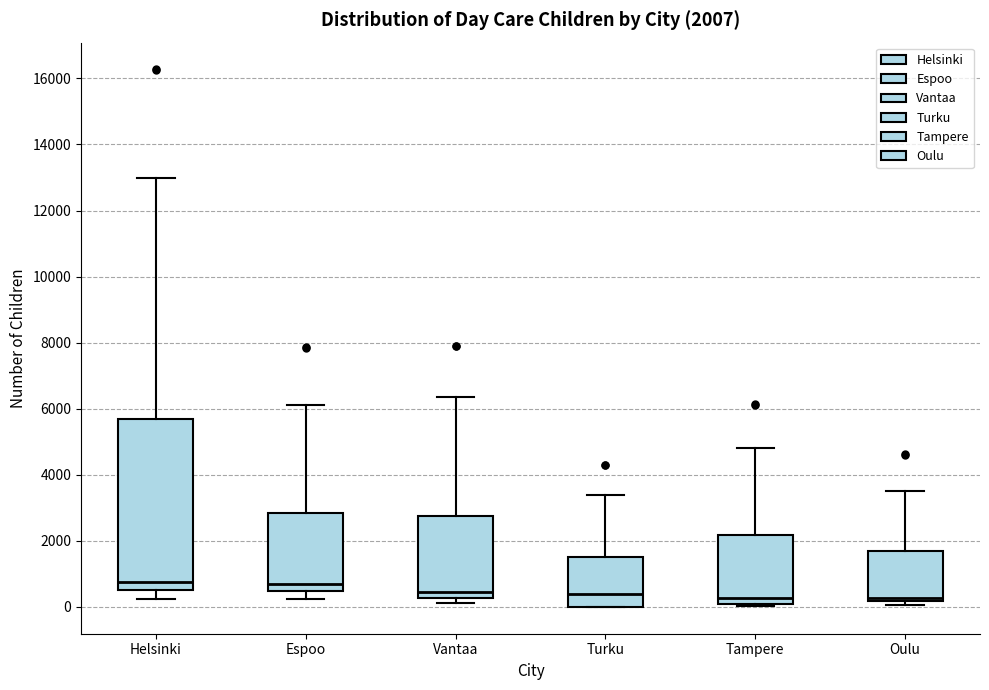

Comparing the boxes themselves (not the whiskers), which one is the tallest?

Helsinki